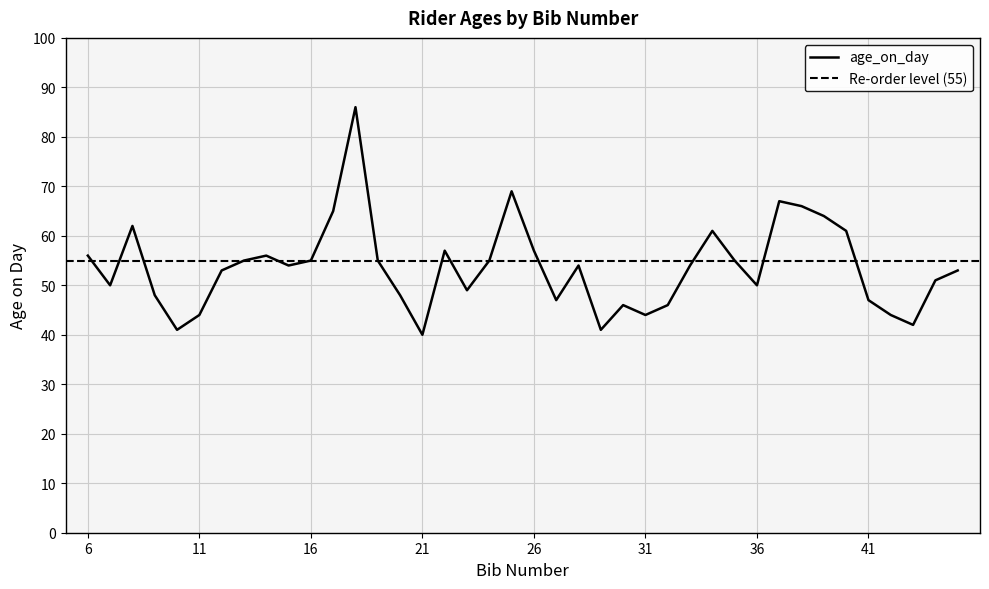

Read the value at 22.

57